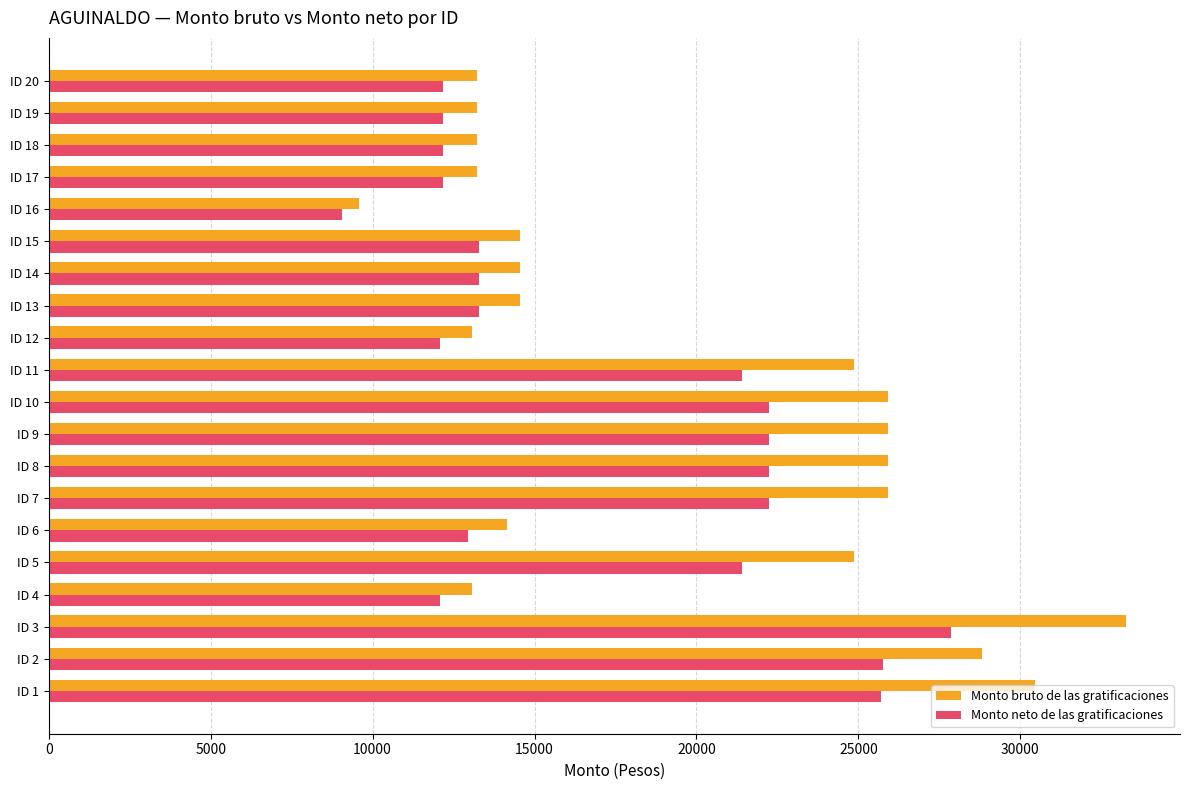

Rank the series by their maximum value, from lowest to highest.

Monto neto de las gratificaciones, Monto bruto de las gratificaciones